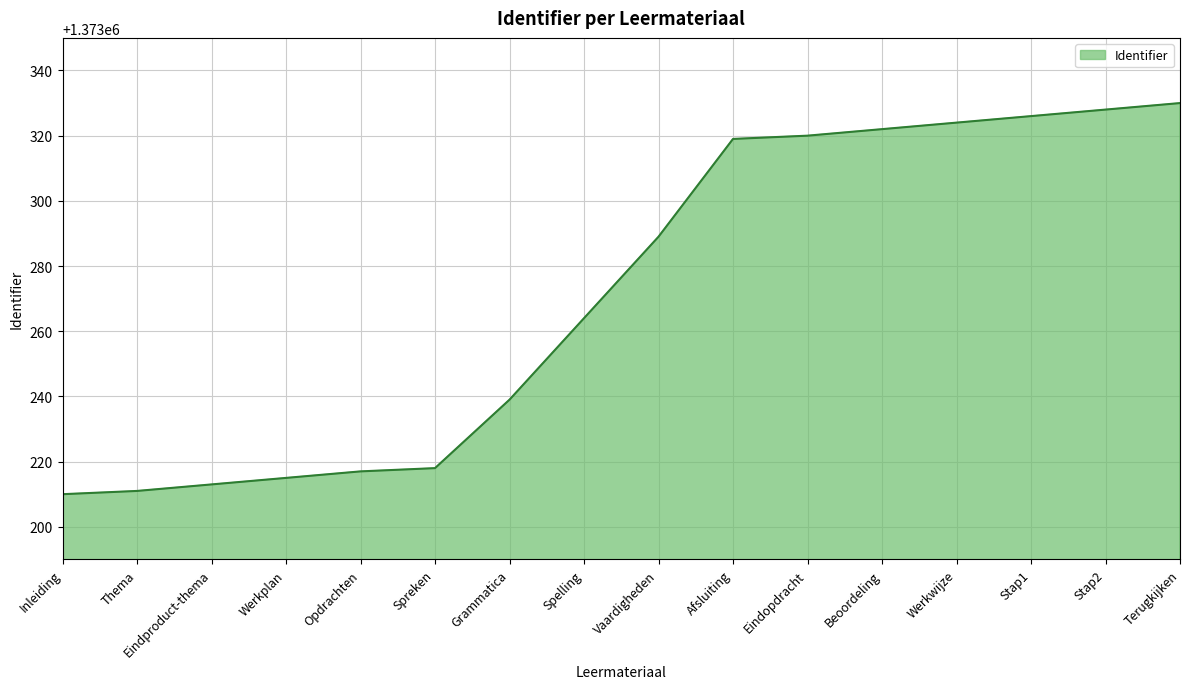

At which label is the value closest to 1373270?

Spelling